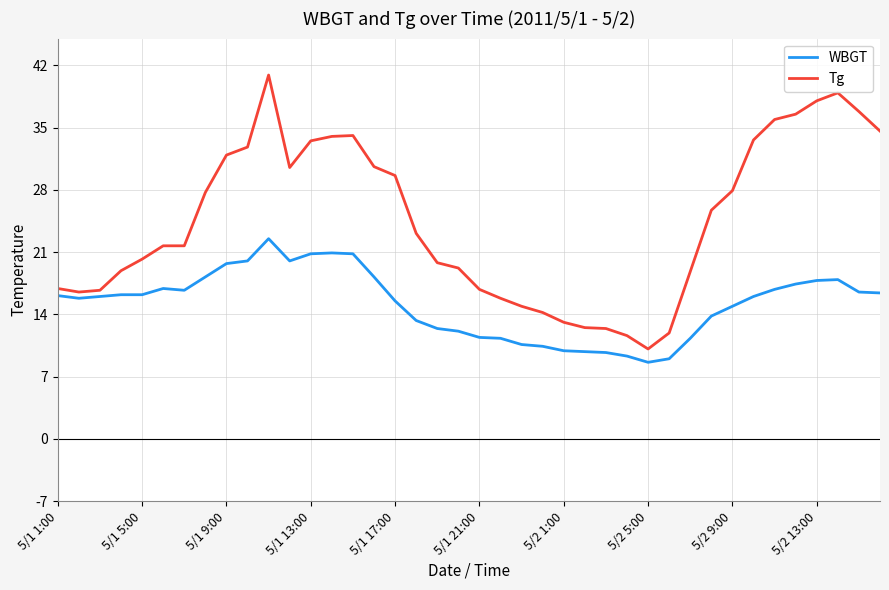

What is the maximum value for WBGT?

22.5